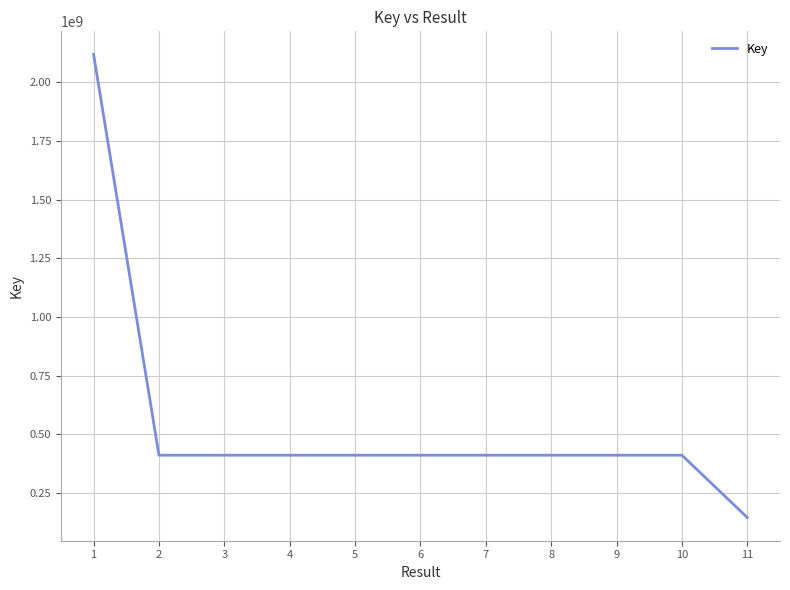

Is it true that the value at 1 is 2117326815?

True